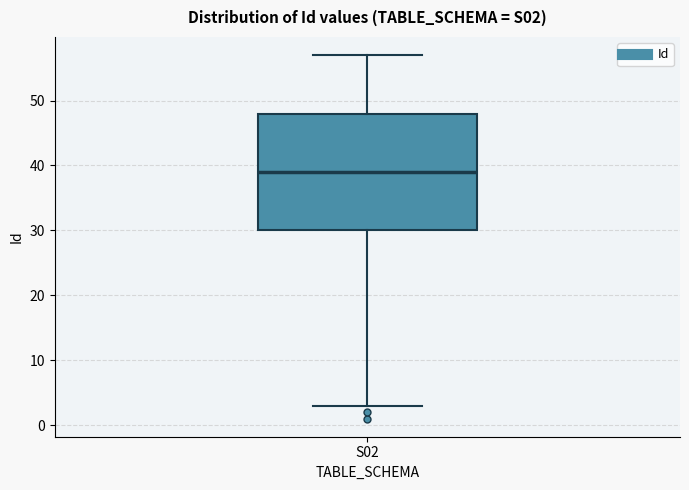

Transcribe this box plot: give where the median line is, the range the box spans, and where the two whiskers end, as read against the y-axis. The values are not printed on the chart, so give them approximately, as read against the axis.

median 39, box 30 to 48, whiskers 3 to 57